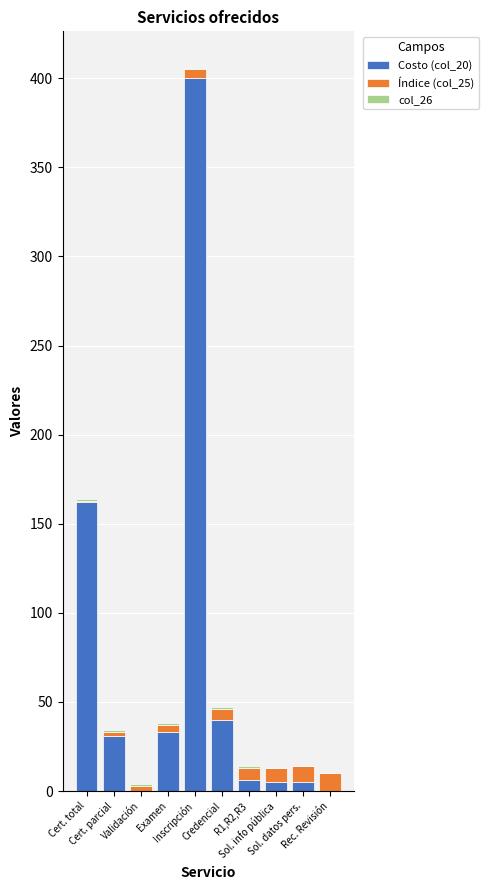

What is the total value across all series at Examen?

38